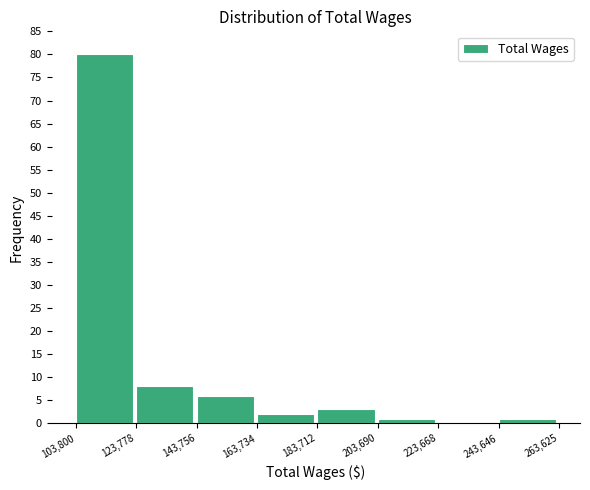

Reading left to right, list every bar in this chart as the range it spans on the x-axis followed by its height. The values are not printed on the chart, so give them approximately, as read against the axis.

103,800 to 123,778: 80
123,778 to 143,756: 8
143,756 to 163,734: 6
163,734 to 183,712: 2
183,712 to 203,690: 3
203,690 to 223,668: 1
223,668 to 243,646: 0
243,646 to 263,625: 1